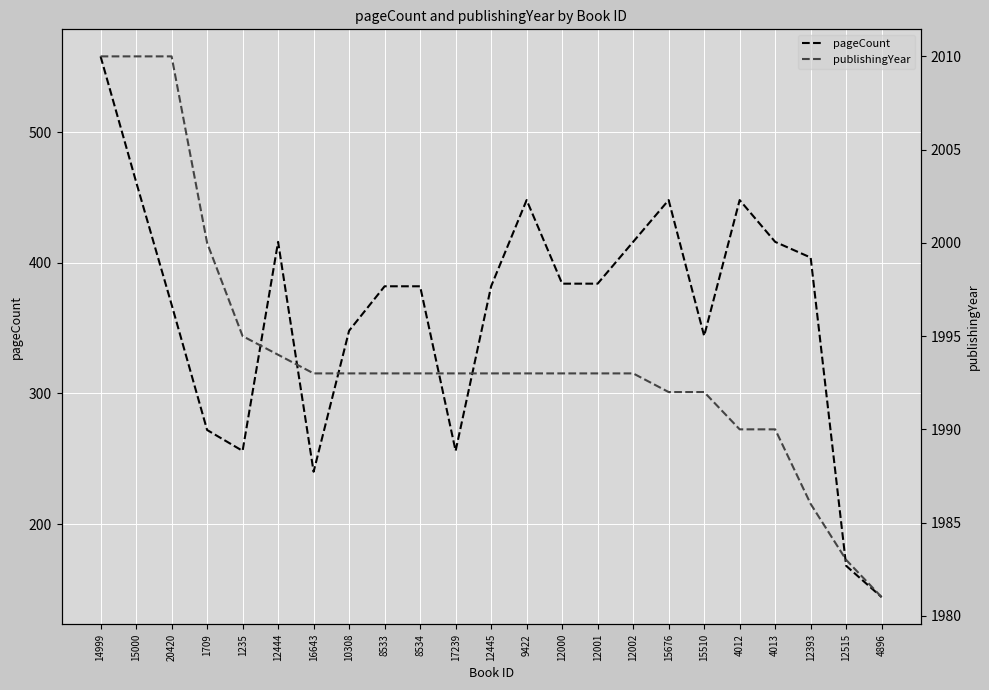

Rank the series at 9422 from highest to lowest value.

publishingYear, pageCount